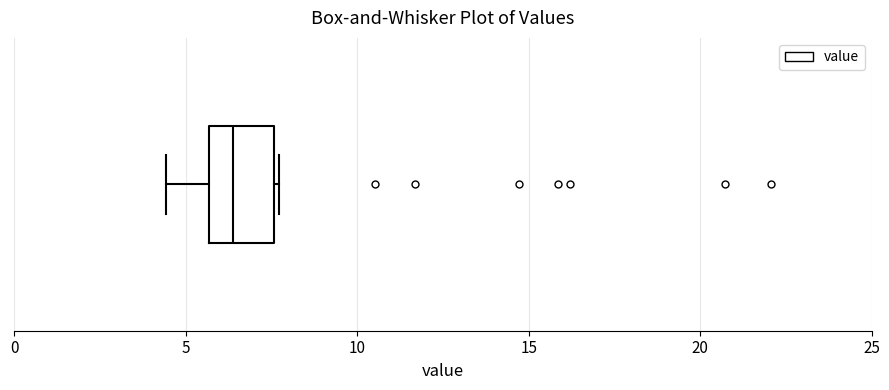

Where is the left edge of the box on the x-axis? The values are not printed on the chart, so give them approximately, as read against the axis.

5.5